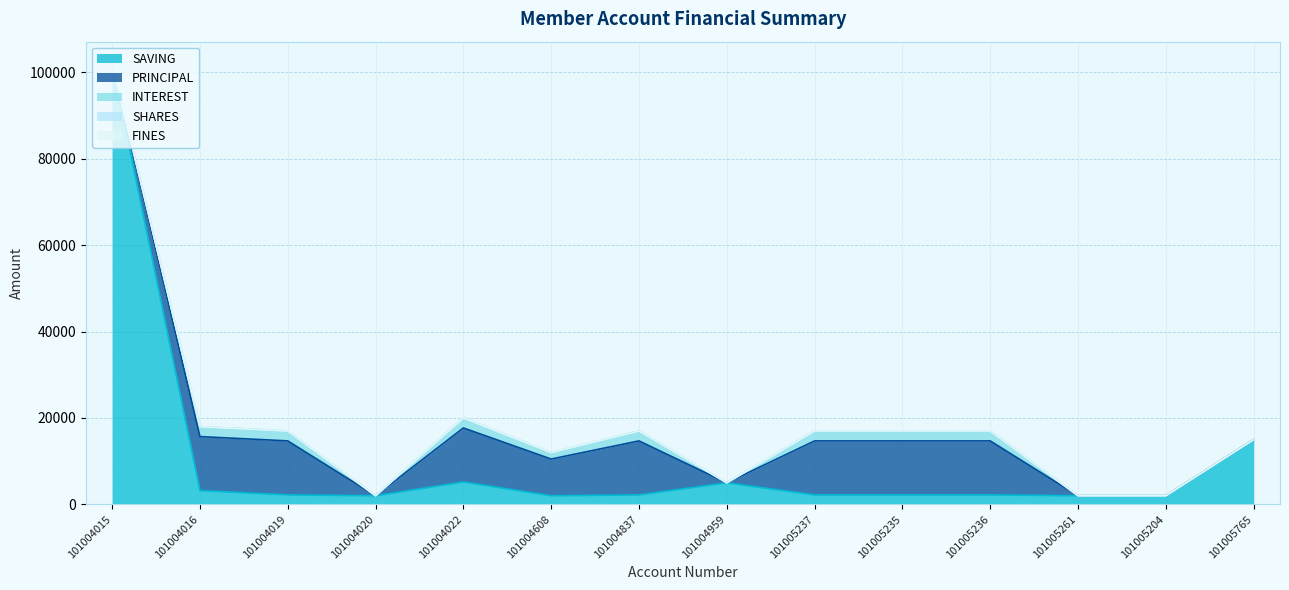

The value of SAVING at 101004959 is 5000. True or false?

True